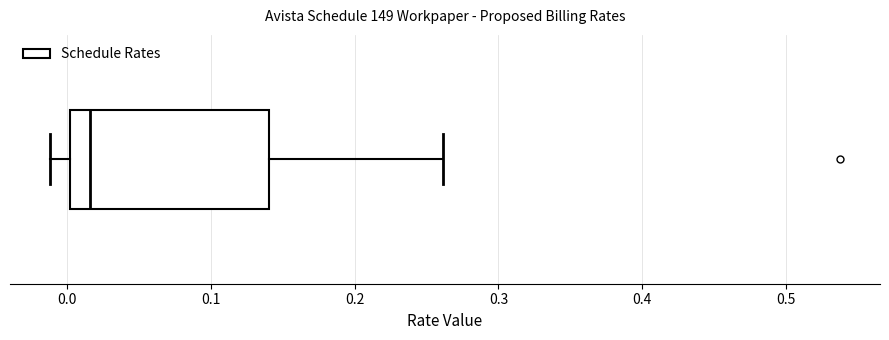

Where does the right whisker of the box end on the x-axis? The values are not printed on the chart, so give them approximately, as read against the axis.

0.26